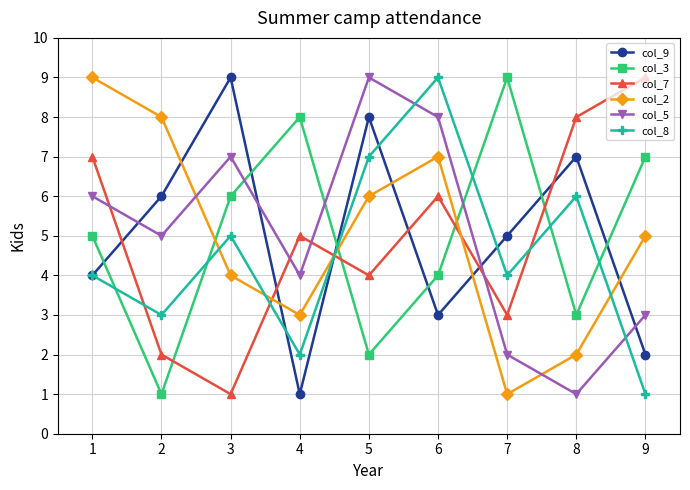

Which category has the highest value in the col_7 series?

9